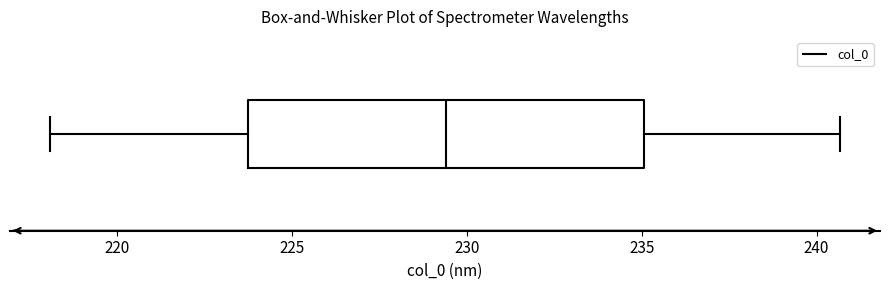

Where is the right edge of the box on the x-axis? The values are not printed on the chart, so give them approximately, as read against the axis.

235.0